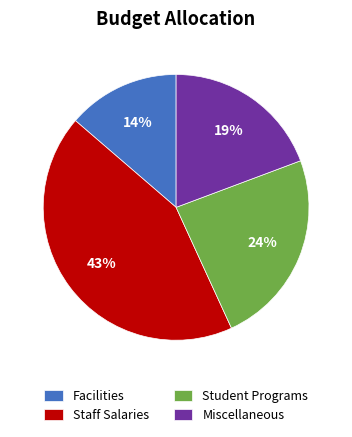

Is the sum of Facilities and Staff Salaries greater than half?

Yes